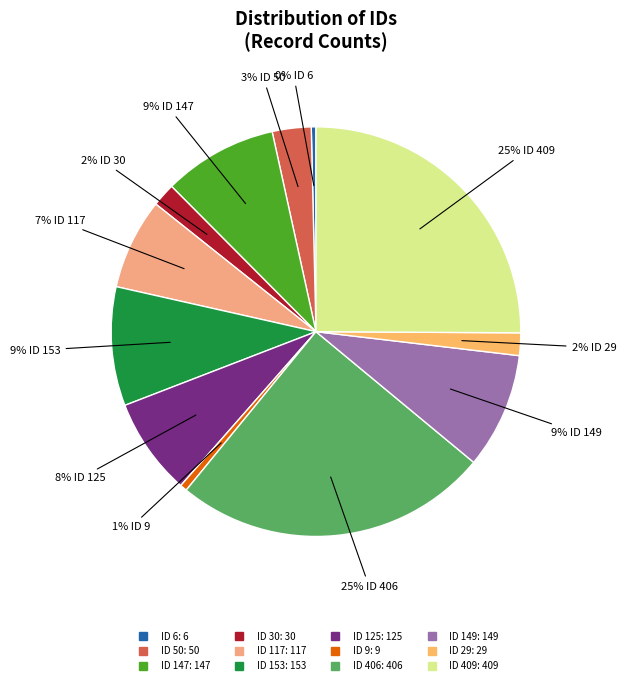

Is there any slice that represents more than half of the pie?

No